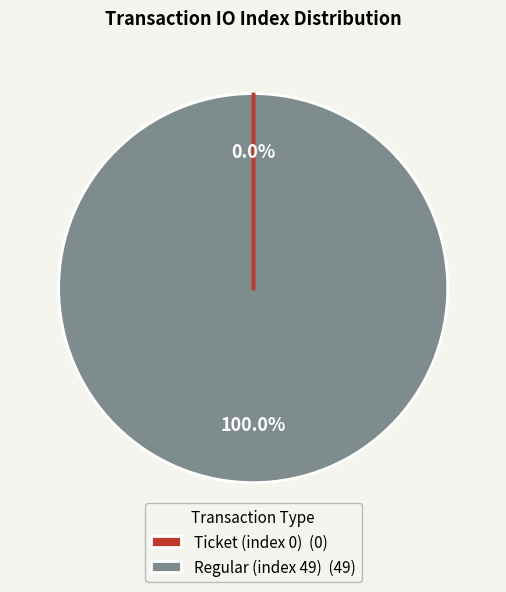

Which slice is the smallest?

Ticket (index 0)